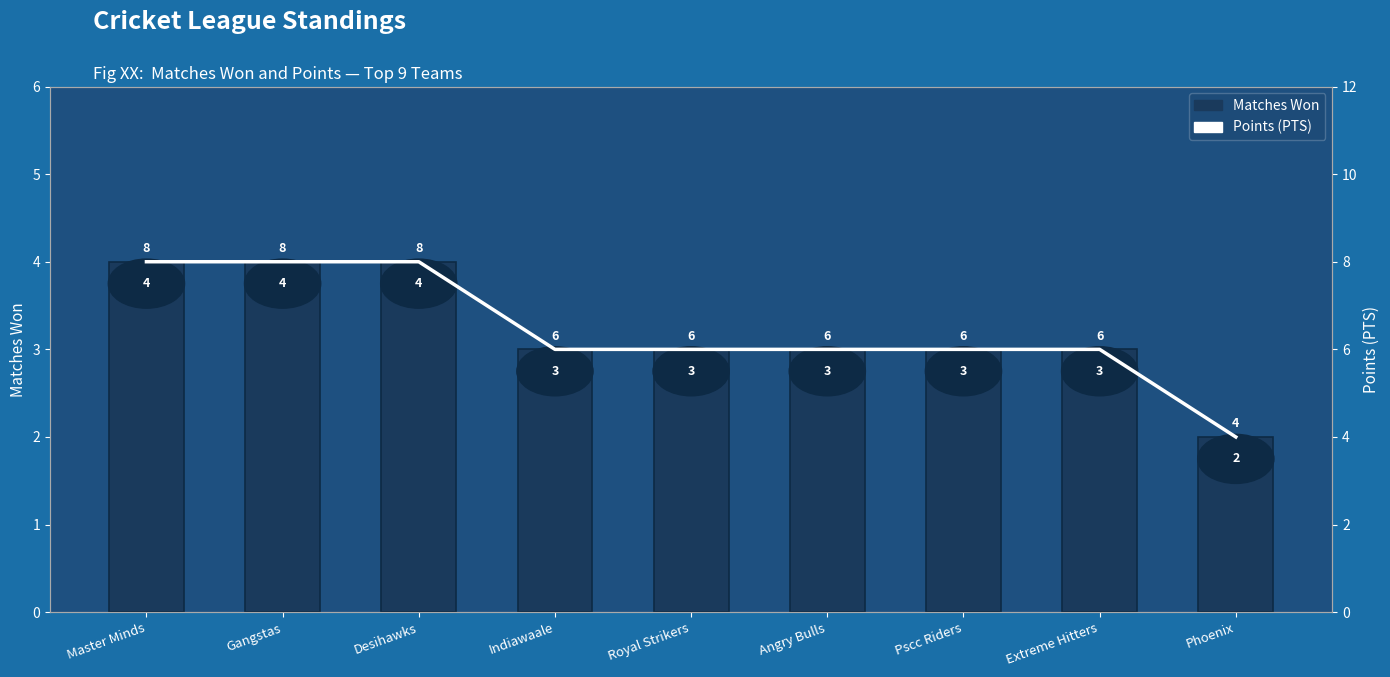

The WON (Matches Won) series shows 2 at Phoenix. True or false?

True